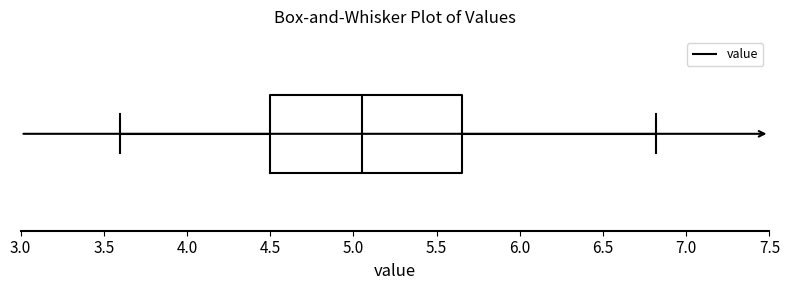

Where does the left whisker of the box end on the x-axis? The values are not printed on the chart, so give them approximately, as read against the axis.

3.60